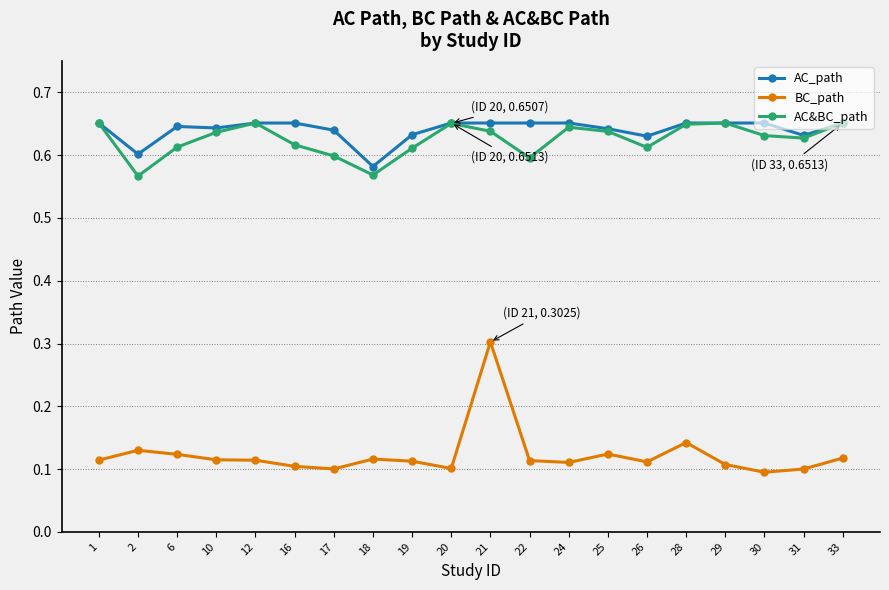

True or false: BC_path has a value of 0.1 at 1.

True